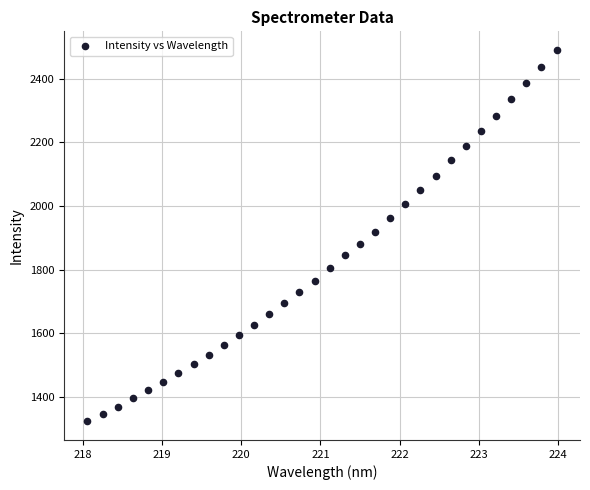

What is the range of X values (max minus min)?

5.9